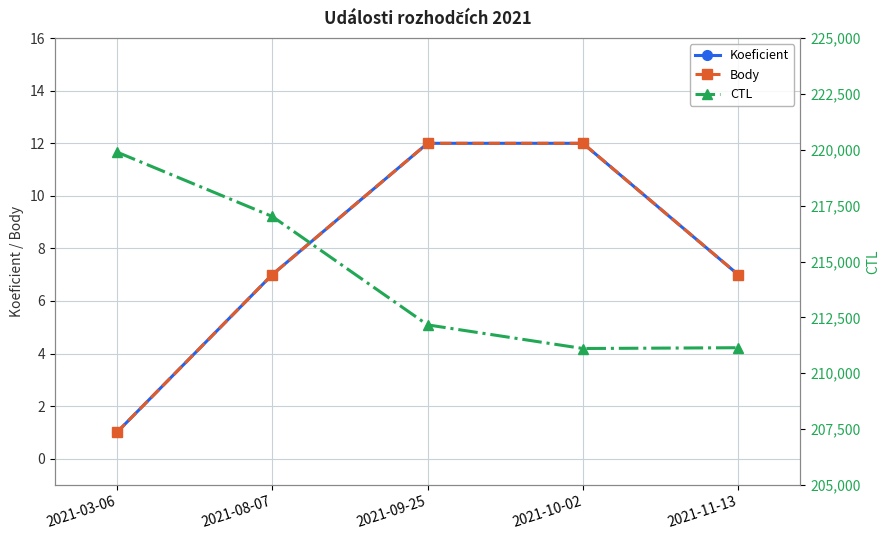

Reading left to right, list all the values displayed in this chart.

Koeficient: 1	7	12	12	7
Body: 1	7	12	12	7
CTL: 219902	217019	212164	211106	211141